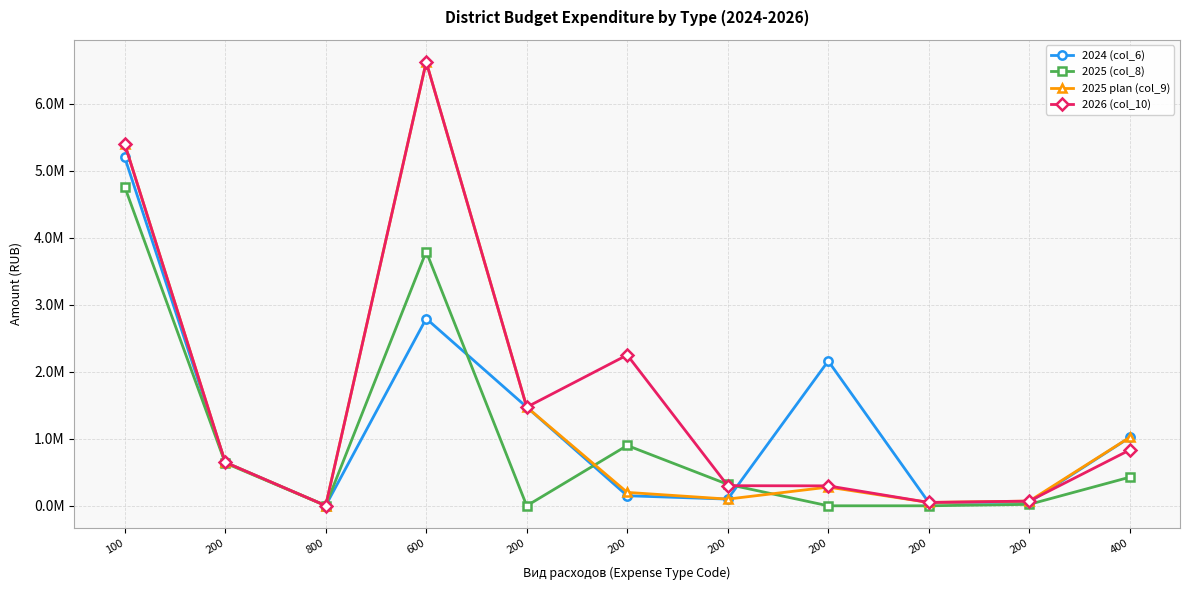

Between 200 and 200, which is larger?

200